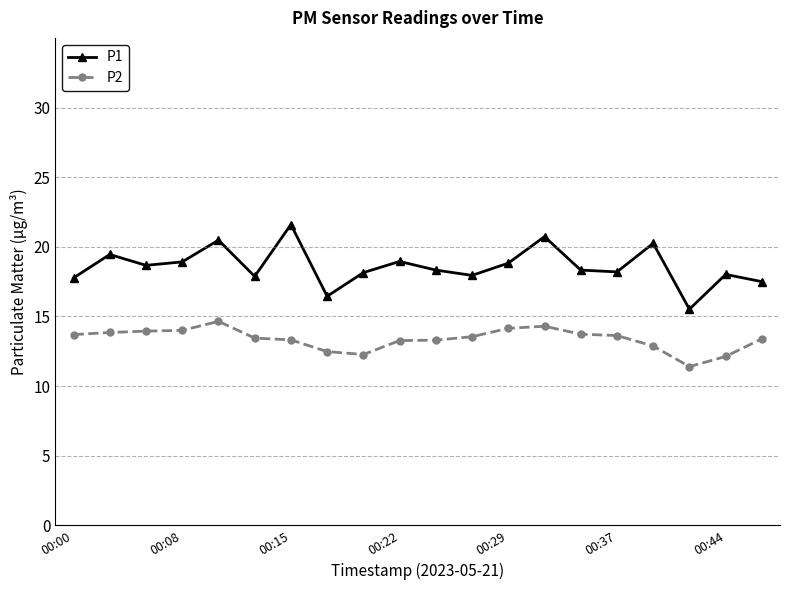

Rank the series by their maximum value, from highest to lowest.

P1, P2